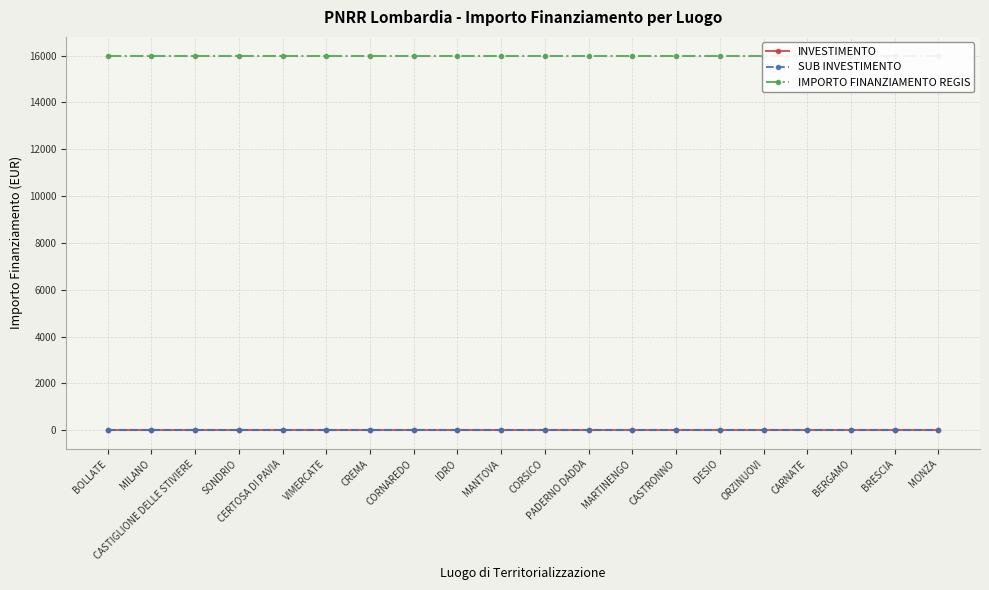

Rank the categories by IMPORTO FINANZIAMENTO REGIS value from lowest to highest.

BOLLATE, MILANO, CASTIGLIONE DELLE STIVIERE, SONDRIO, CERTOSA DI PAVIA, VIMERCATE, CREMA, CORNAREDO, IDRO, MANTOVA, CORSICO, PADERNO DADDA, MARTINENGO, CASTRONNO, DESIO, ORZINUOVI, CARNATE, BERGAMO, BRESCIA, MONZA